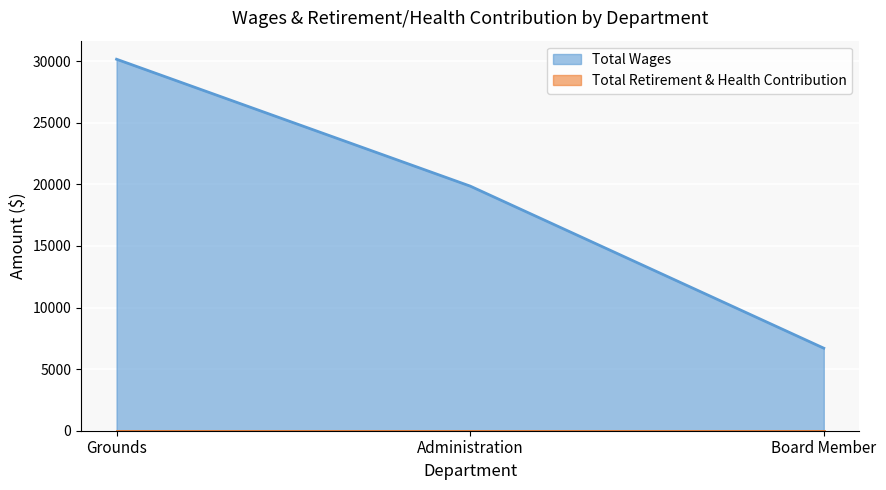

Reading left to right, what are all the values shown in this chart?

Grounds=30155	Administration=19858	Board Member=6700